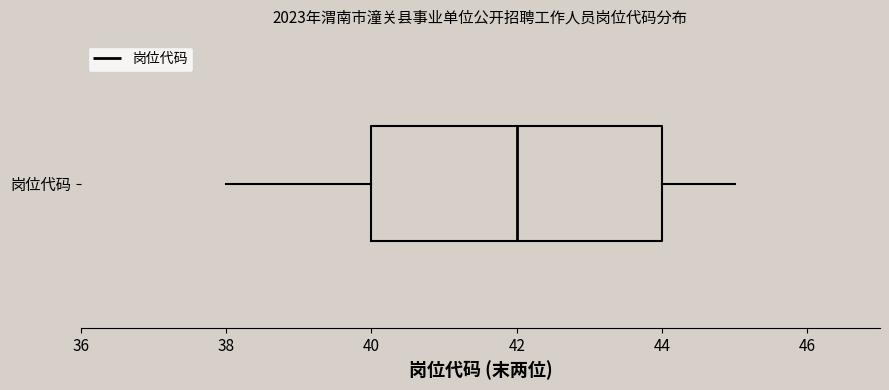

Read this box plot against the x-axis: the position of the median line, the range covered by the box, and the ends of both whiskers. The values are not printed on the chart, so give them approximately, as read against the axis.

median 42, box 40 to 44, whiskers 38 to 45